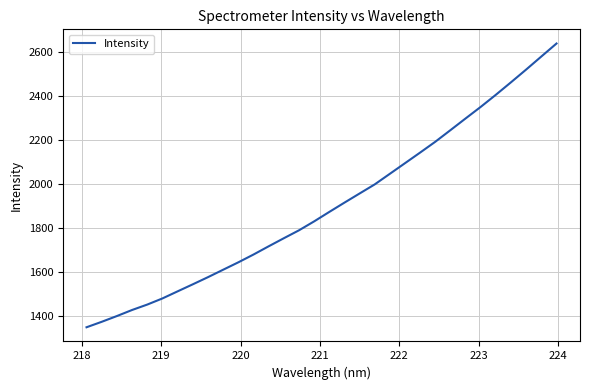

What is the maximum value shown in the chart?

2640.2